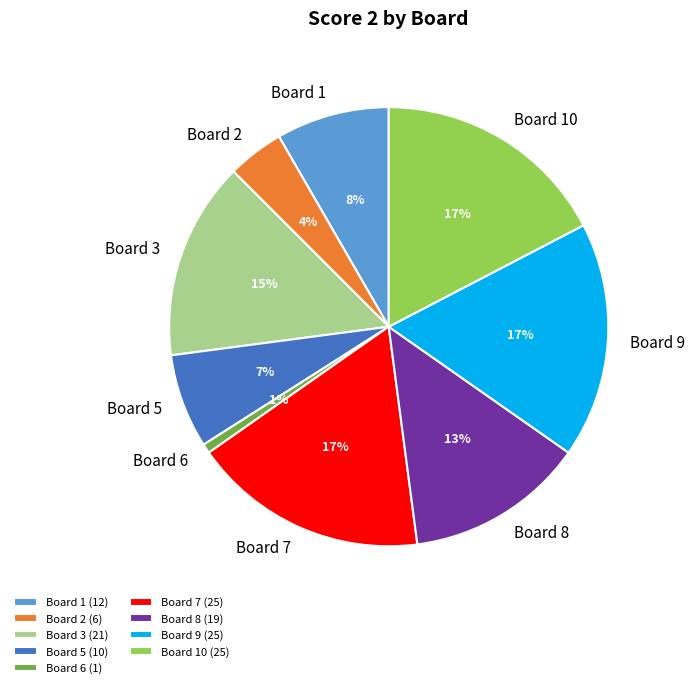

Does Board 8 (19) account for over 50% of the chart?

No